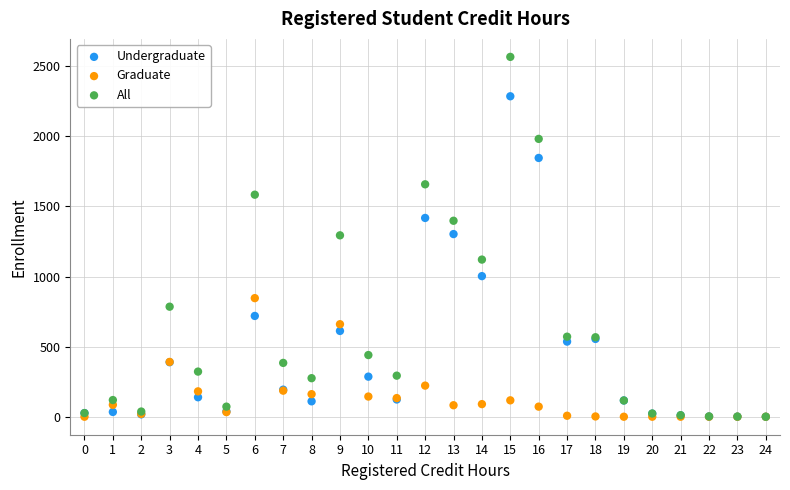

What are all the series names shown in the legend?

Undergraduate, Graduate, All